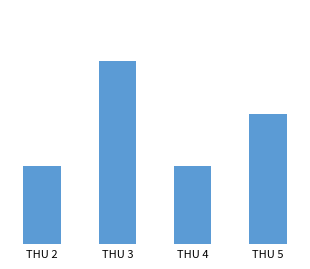

Reading left to right, extract all data points from this chart.

3	7	3	5